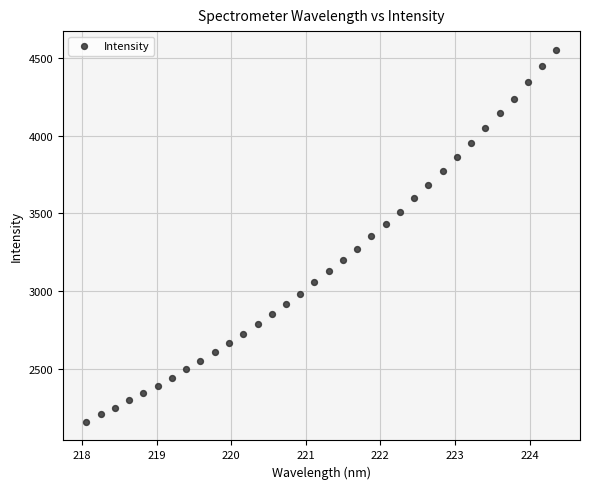

What is the range of Y values (max minus min)?

2396.0